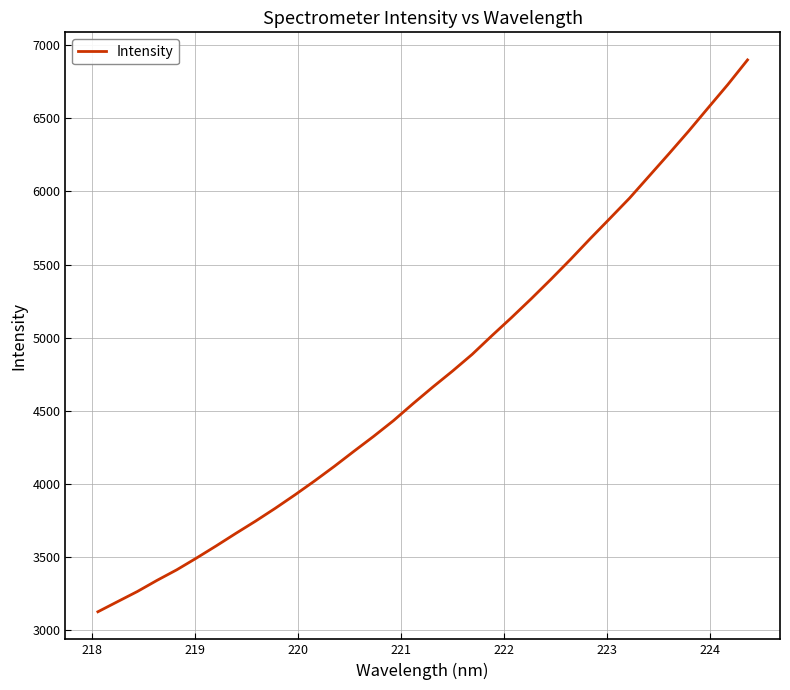

What is the smallest value displayed?

3126.6